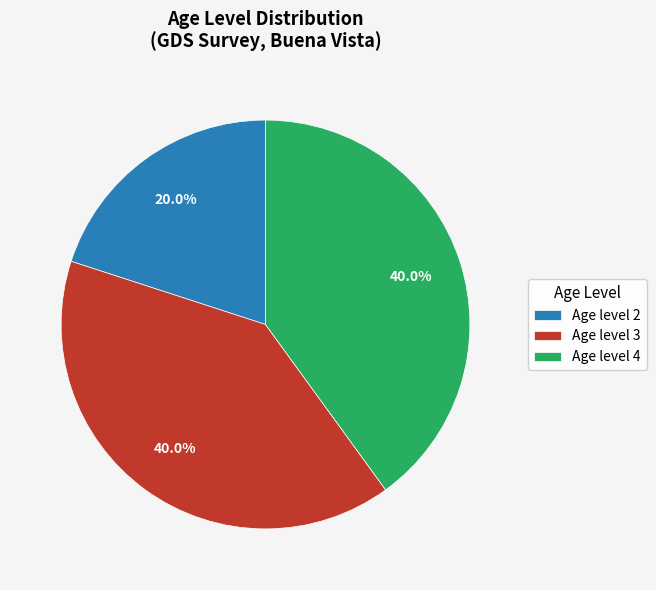

How many segments does this pie chart have?

3